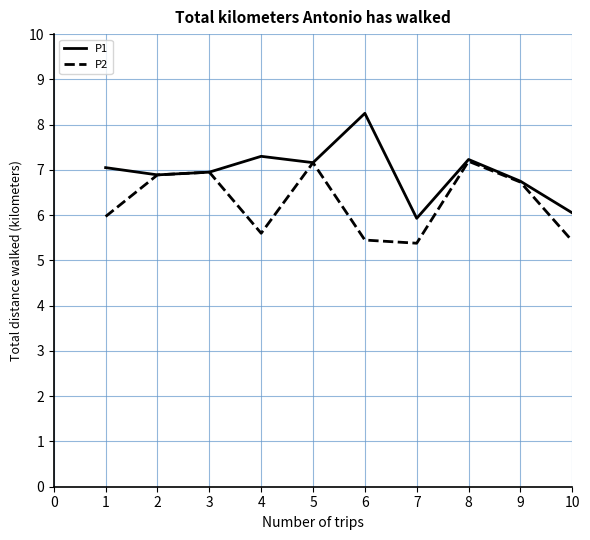

List the series in order of their peak value, highest first.

P1, P2